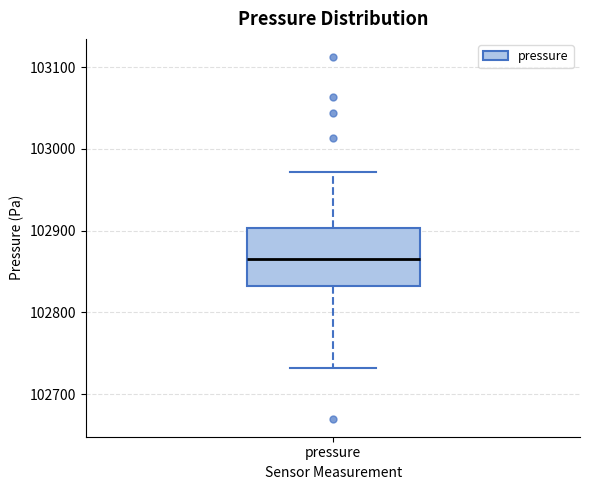

Where does the upper whisker of the box for pressure end on the y-axis? The values are not printed on the chart, so give them approximately, as read against the axis.

102970